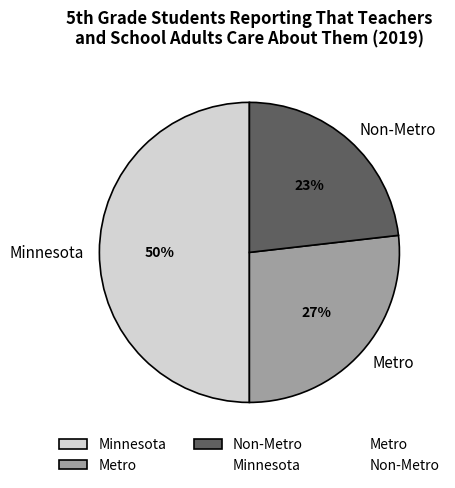

Which slice is the largest?

Minnesota